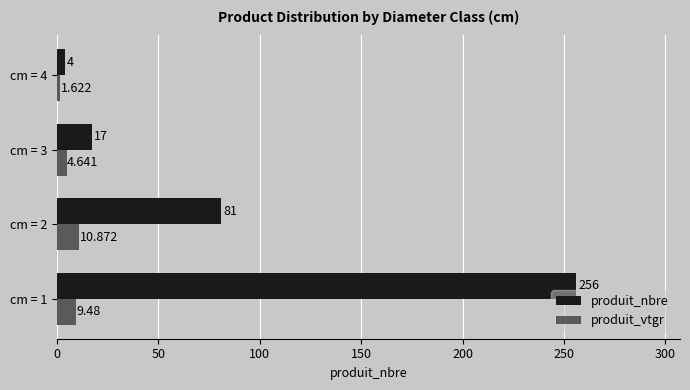

What is the greatest value displayed?

256.0